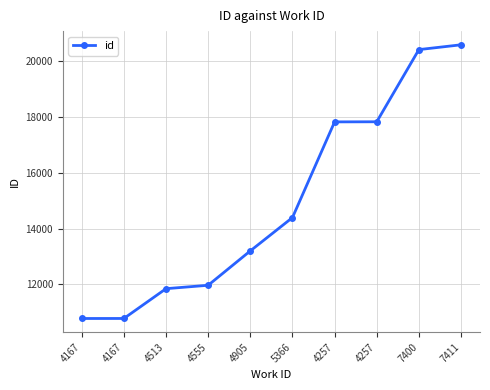

What is the label of the 4th point from the right?

4257